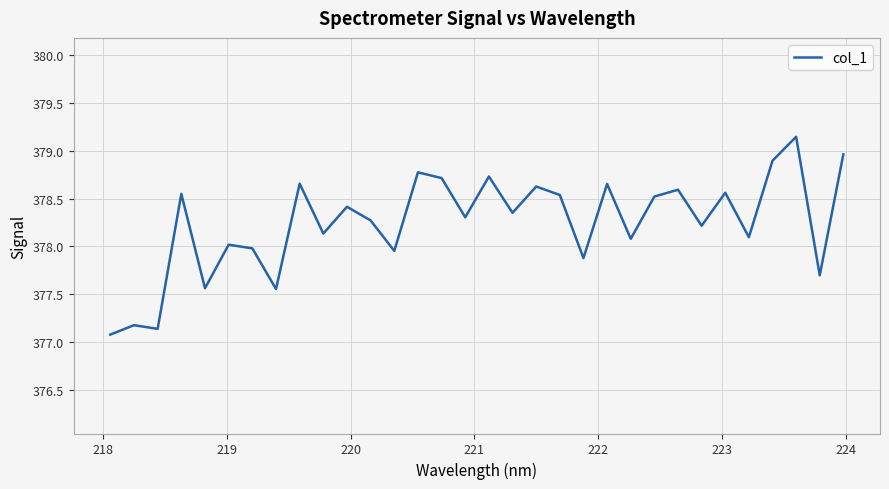

What is the difference between the maximum and minimum values?

2.1